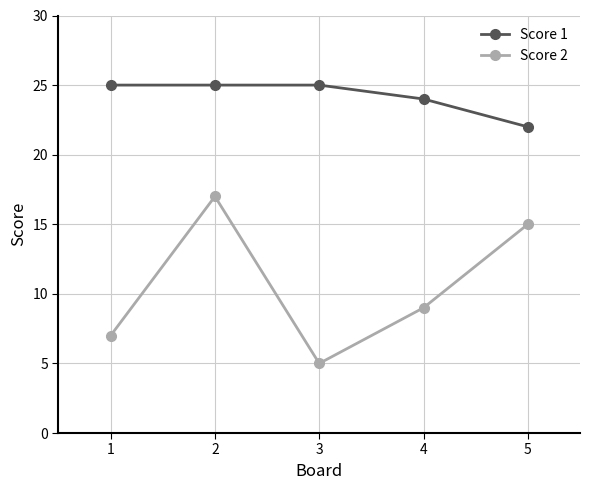

True or false: Score 2 and Score 1 cross at least once.

False